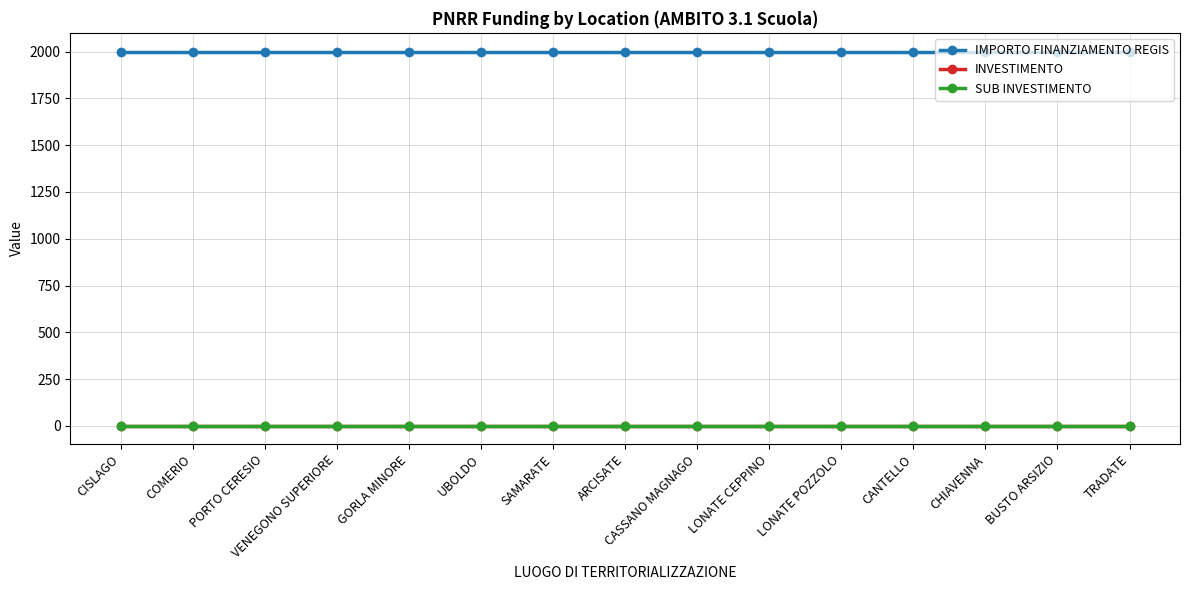

At how many categories does at least one series exceed 275?

15